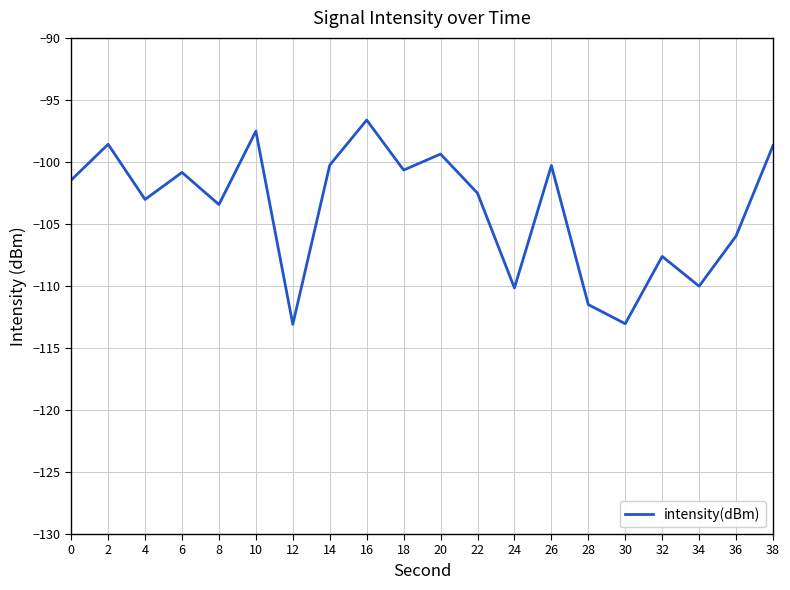

Count the number of data series in this chart.

1